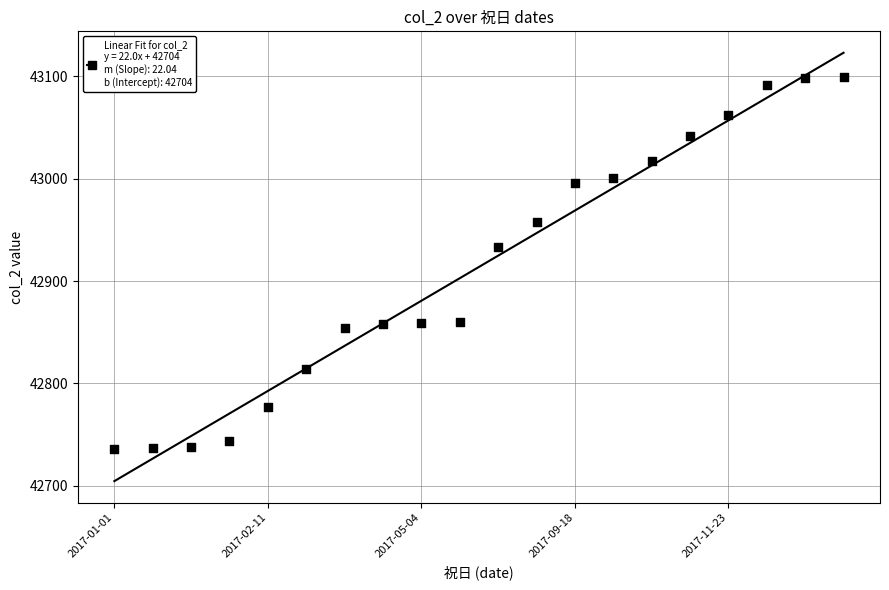

Between 2017-11-03 and 2017-05-04, which is larger?

2017-11-03